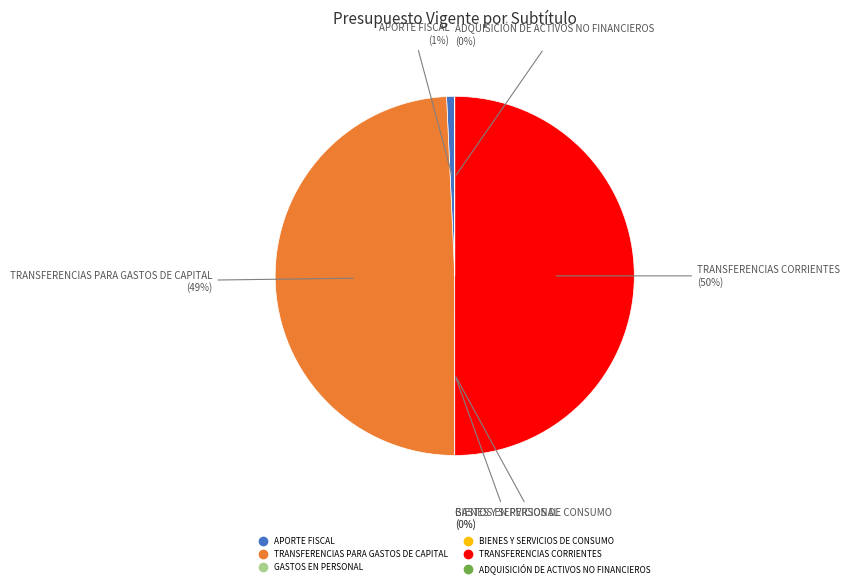

Which has a higher value, APORTE FISCAL or TRANSFERENCIAS CORRIENTES?

TRANSFERENCIAS CORRIENTES